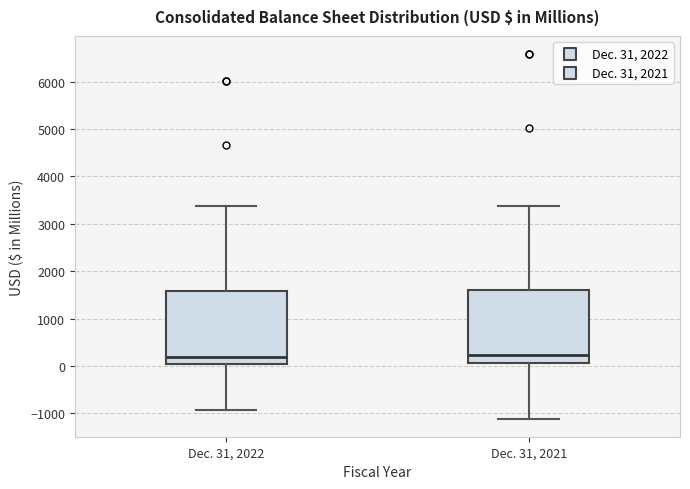

Reading left to right, read every box against the y-axis: the position of its median line, the range the box covers, and the ends of its whiskers. The values are not printed on the chart, so give them approximately, as read against the axis.

Dec. 31, 2022: median 200, box 0 to 1600, whiskers -900 to 3400
Dec. 31, 2021: median 200, box 100 to 1600, whiskers -1100 to 3400